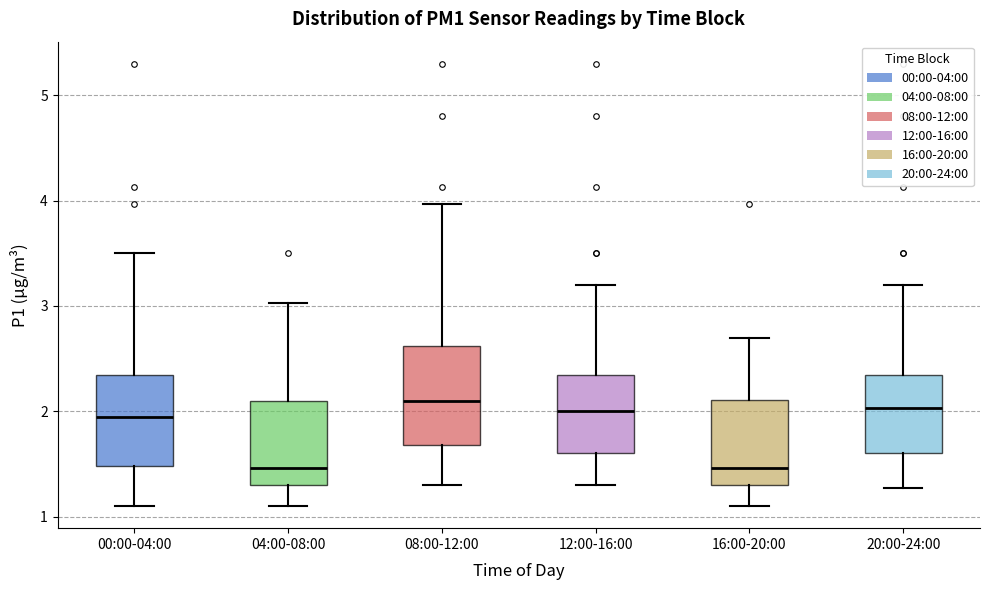

Reading left to right, transcribe this box plot: for each box, give where its median line is, the range the box spans, and where its two whiskers end, as read against the y-axis. The values are not printed on the chart, so give them approximately, as read against the axis.

00:00-04:00: median 2.0, box 1.5 to 2.3, whiskers 1.1 to 3.5
04:00-08:00: median 1.5, box 1.3 to 2.1, whiskers 1.1 to 3.0
08:00-12:00: median 2.1, box 1.7 to 2.6, whiskers 1.3 to 4.0
12:00-16:00: median 2.0, box 1.6 to 2.3, whiskers 1.3 to 3.2
16:00-20:00: median 1.5, box 1.3 to 2.1, whiskers 1.1 to 2.7
20:00-24:00: median 2.0, box 1.6 to 2.3, whiskers 1.3 to 3.2